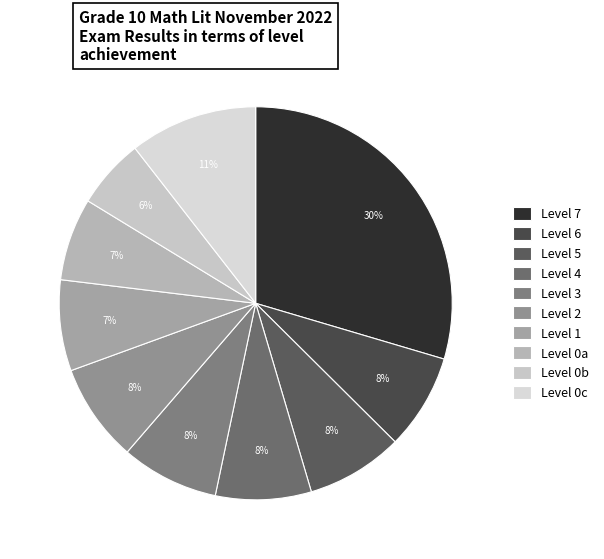

What is the largest slice in the pie chart?

Level 7